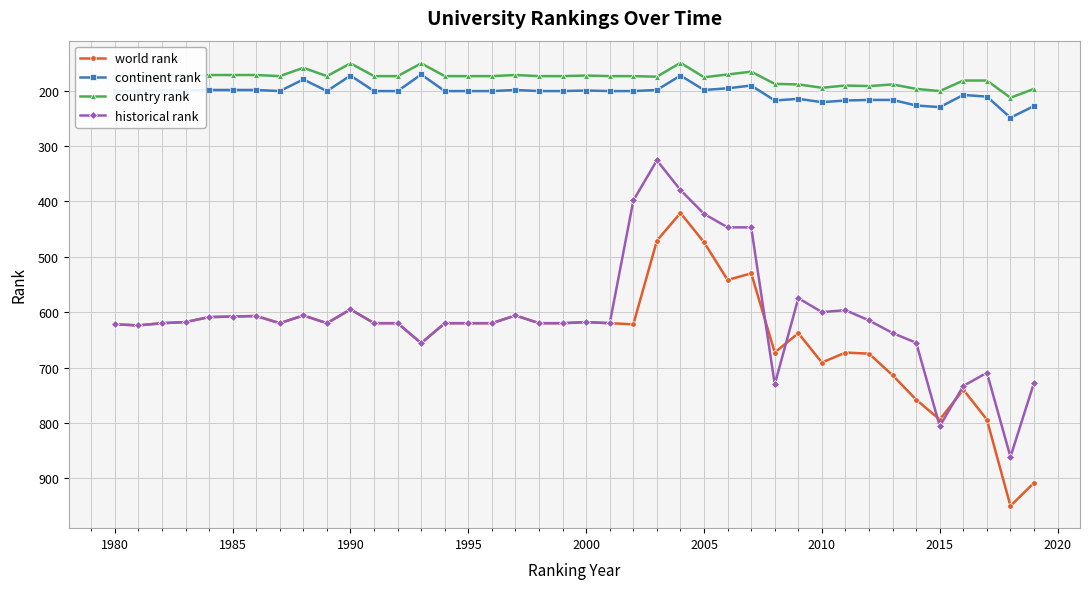

What is the value of the historical rank point at the 35th from the left?

655.3